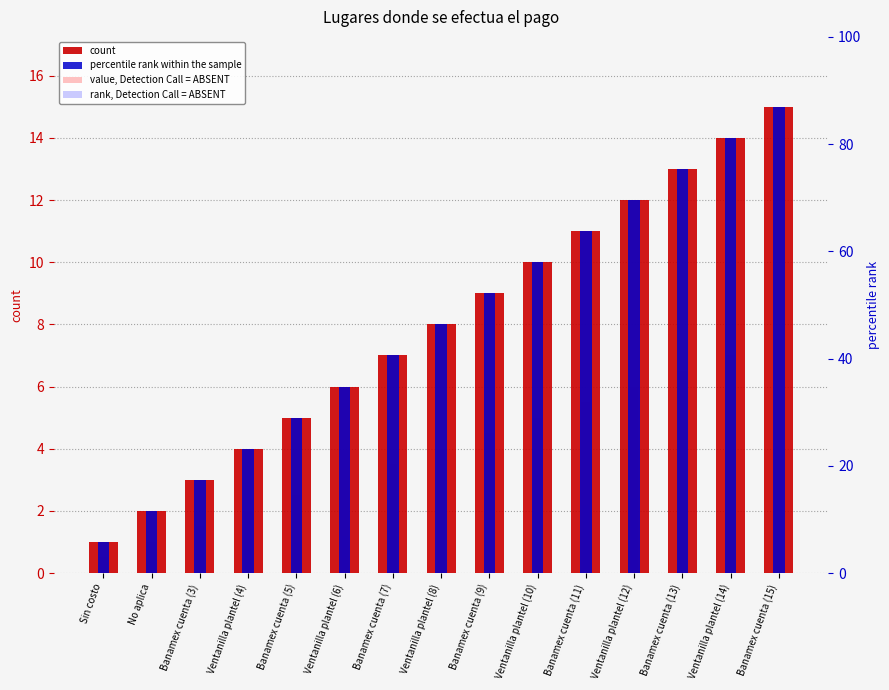

Which series has the largest range (max minus min)?

count